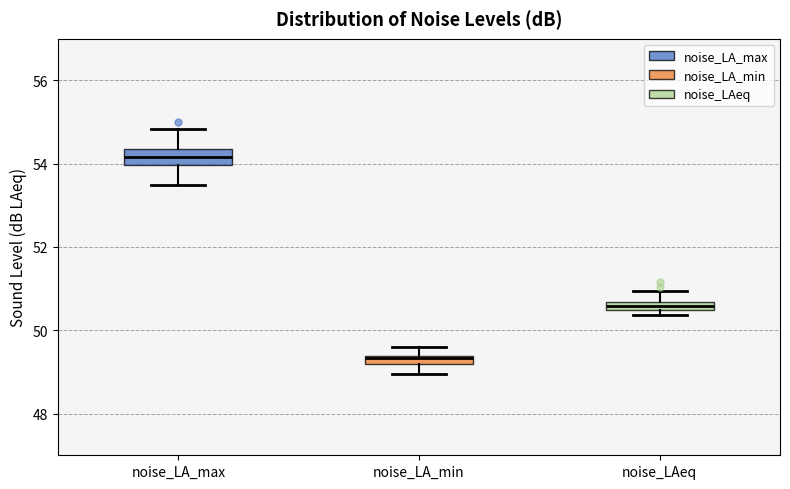

Where is the upper edge of the box for noise_LAeq on the y-axis? The values are not printed on the chart, so give them approximately, as read against the axis.

50.6